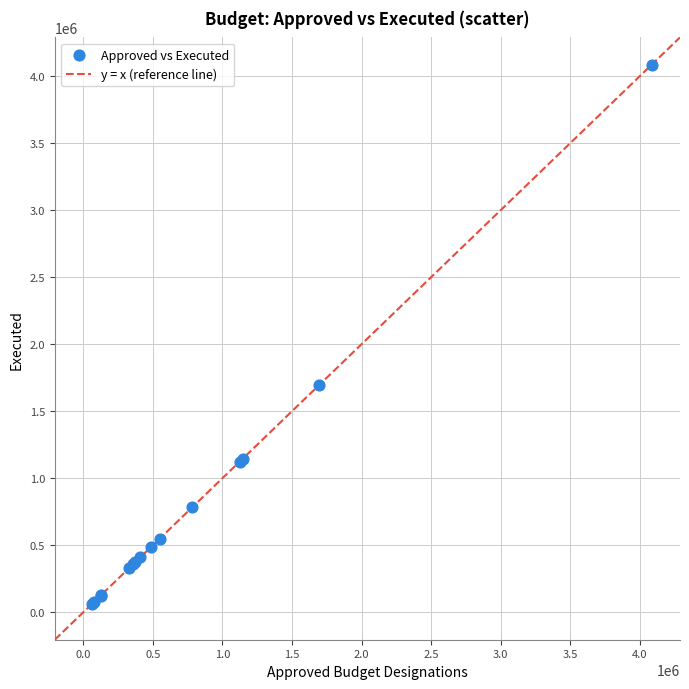

What Y value in the scatter plot is closest to 2073819?

1697884.6